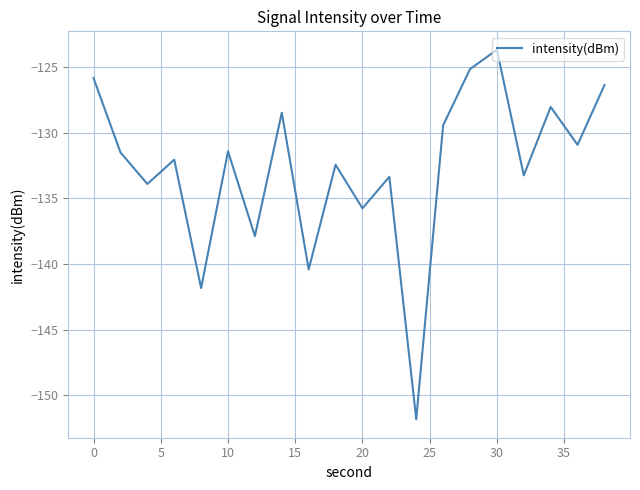

What is the minimum value shown in the chart?

-151.8